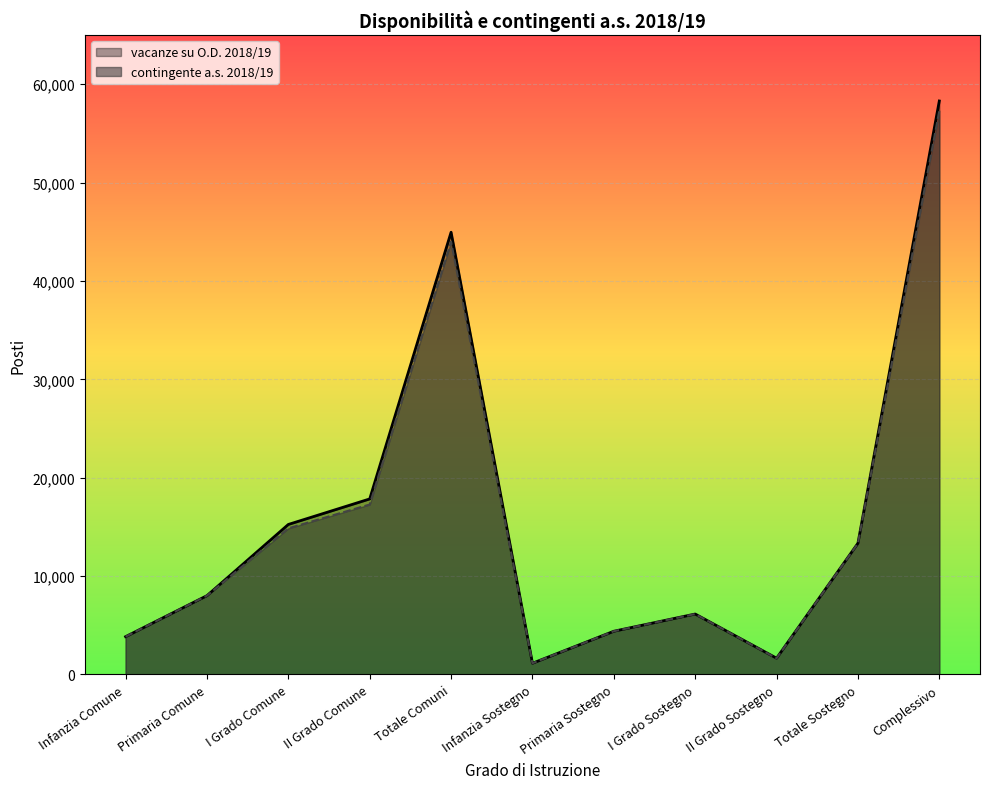

True or false: contingente a.s. 2018/19 and vacanze su O.D. 2018/19 cross at least once.

False